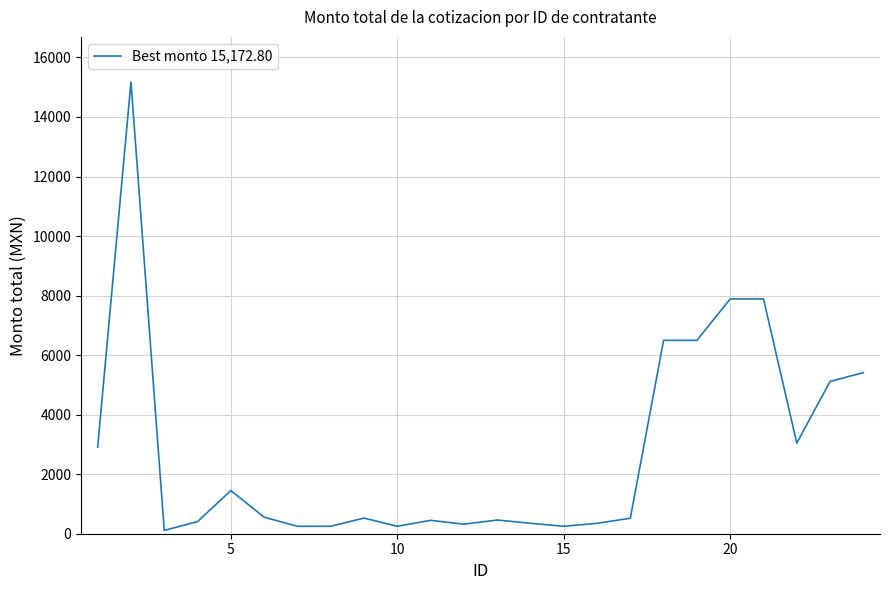

What is the difference between the maximum and minimum values?

15060.4